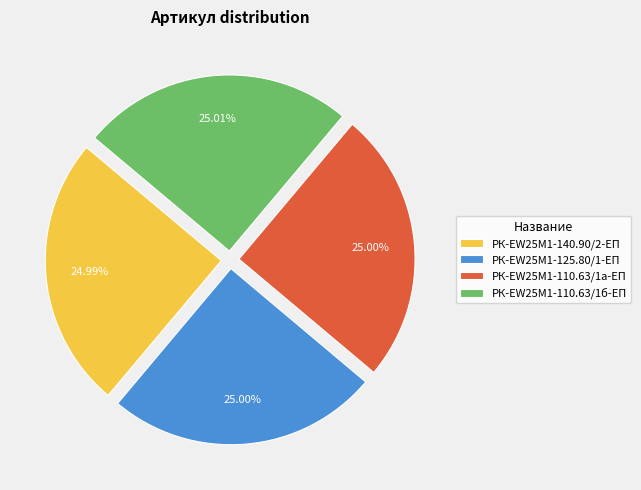

How many slices are in this pie chart?

4